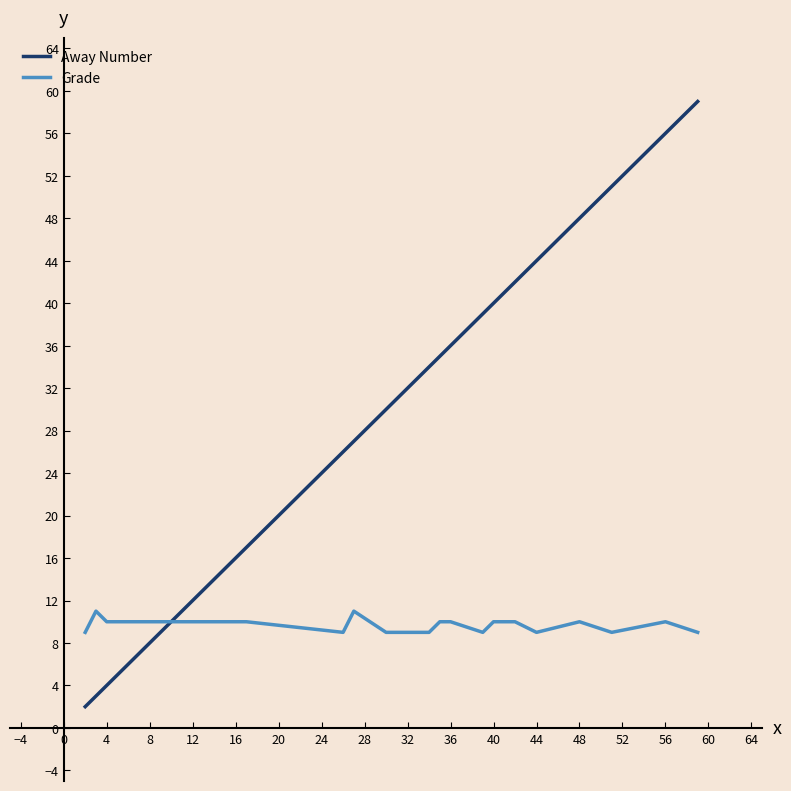

How many intersections are there between Grade and Away Number?

1